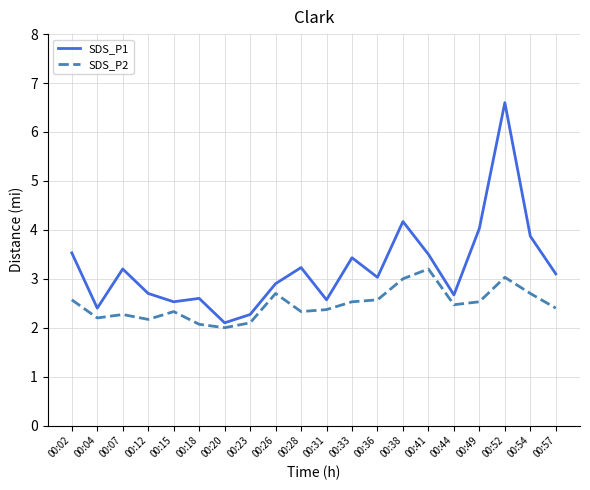

The value of SDS_P1 at 00:07 is 3.2. True or false?

True